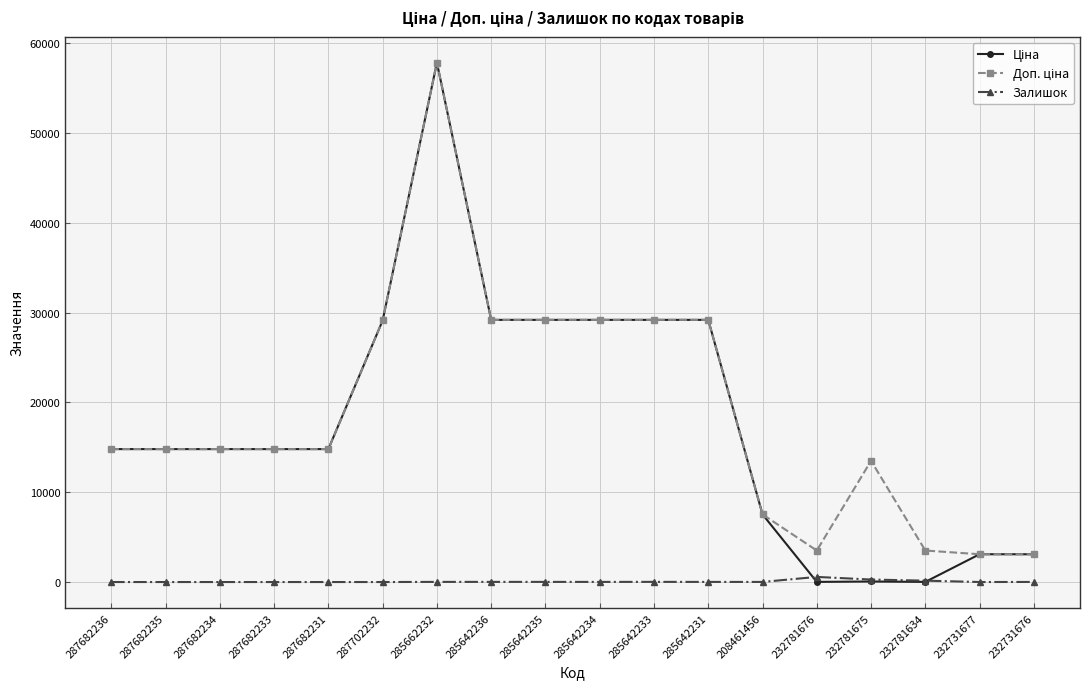

What is the total value across all series at 285642235?

58392.9